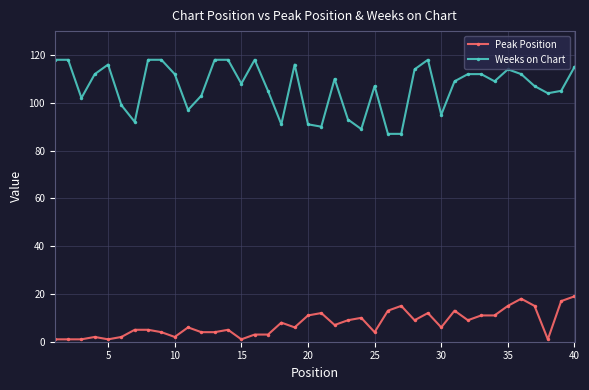

Does the chart display data point markers on the line(s)?

Yes